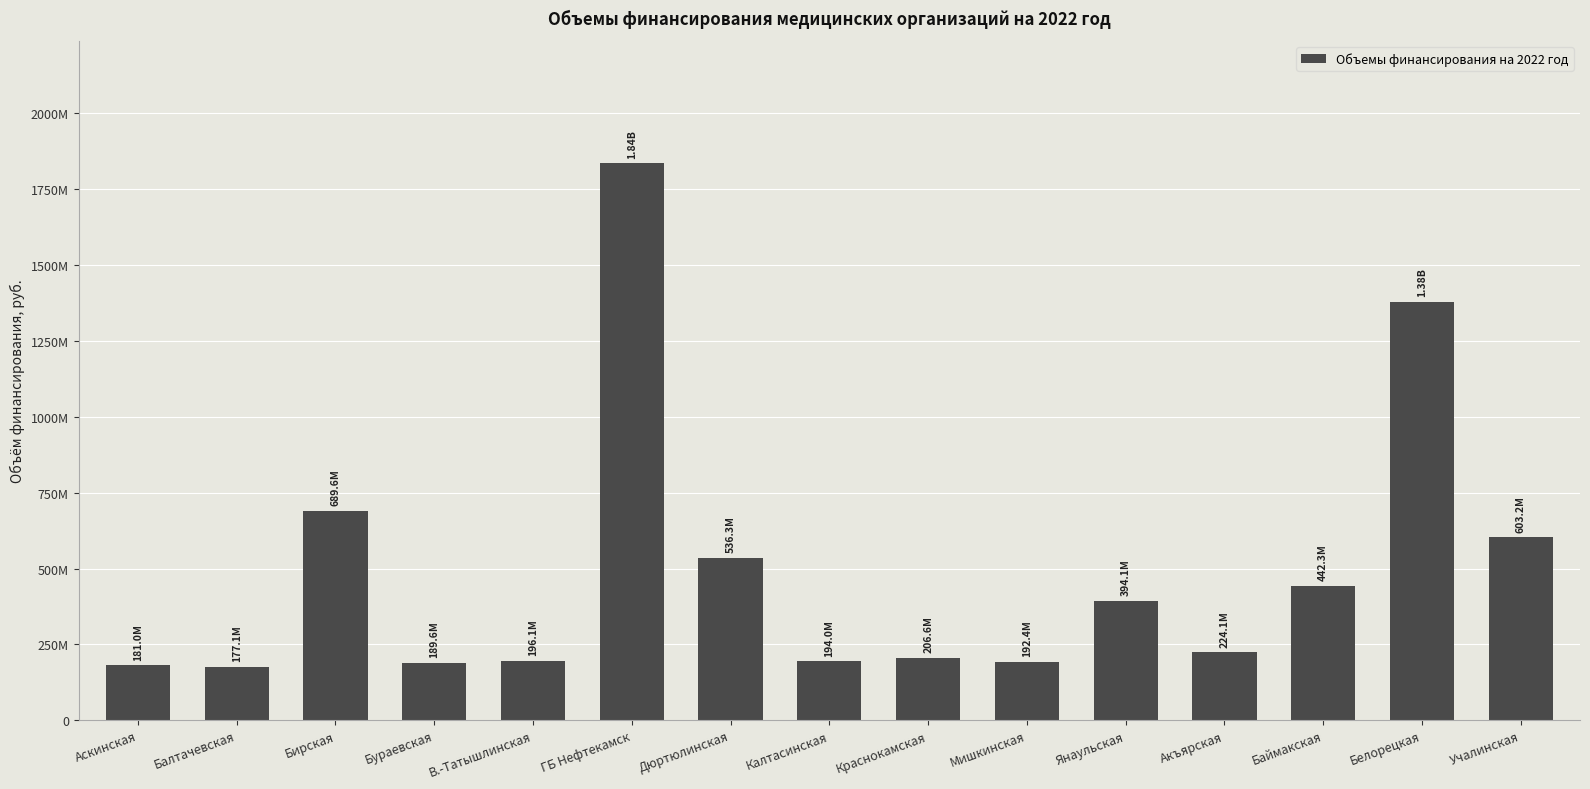

What is the difference between the maximum and minimum values?

1658137776.7